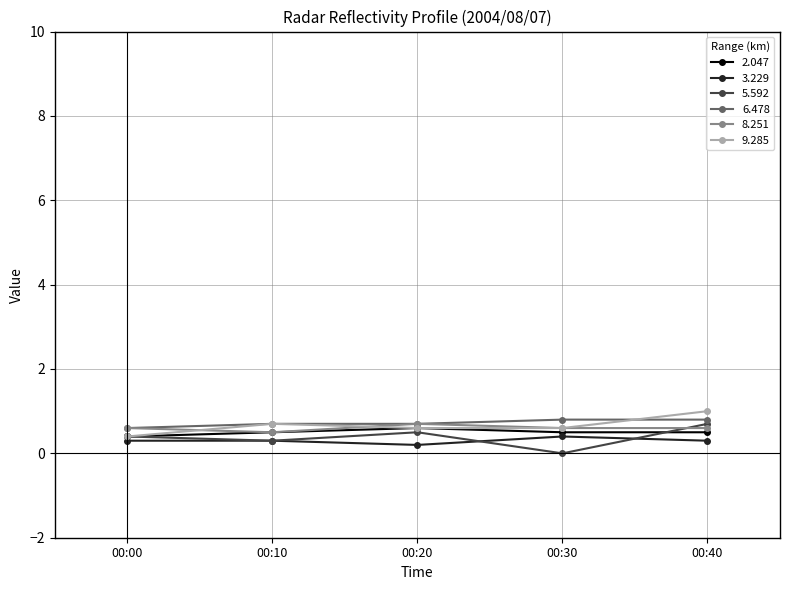

What is the minimum value for 3.229?

0.2